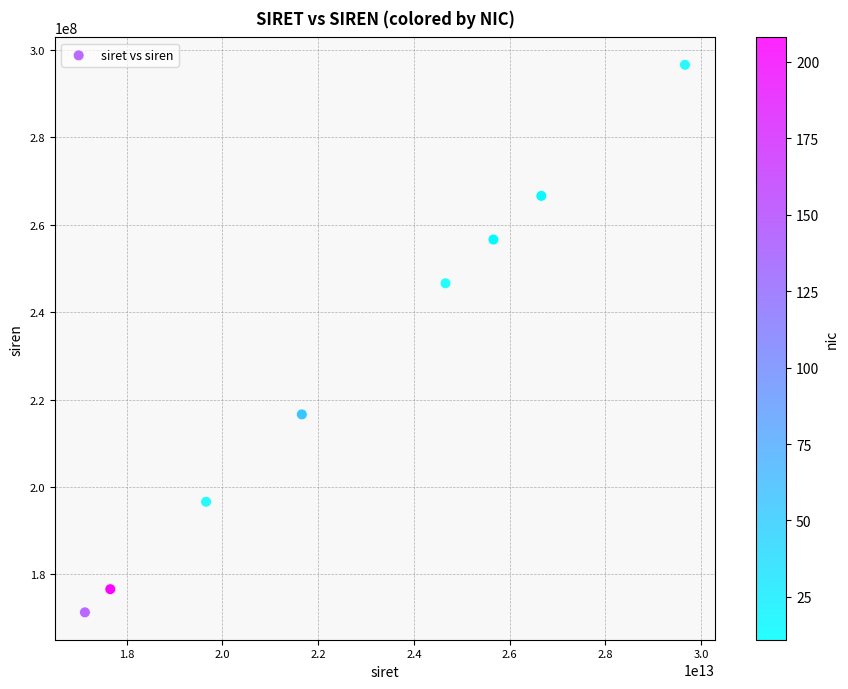

What Y value in the scatter plot is closest to 233951002?

246600217